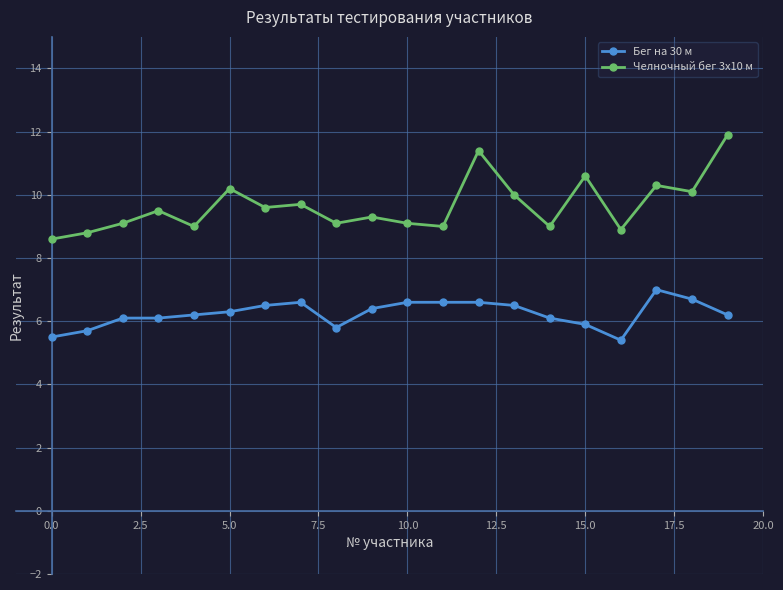

How many categories are shown in the chart?

20